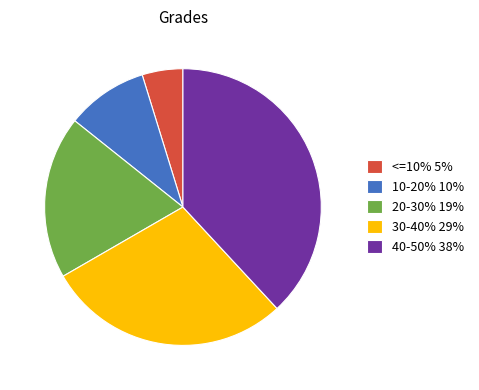

How many slices are in this pie chart?

5